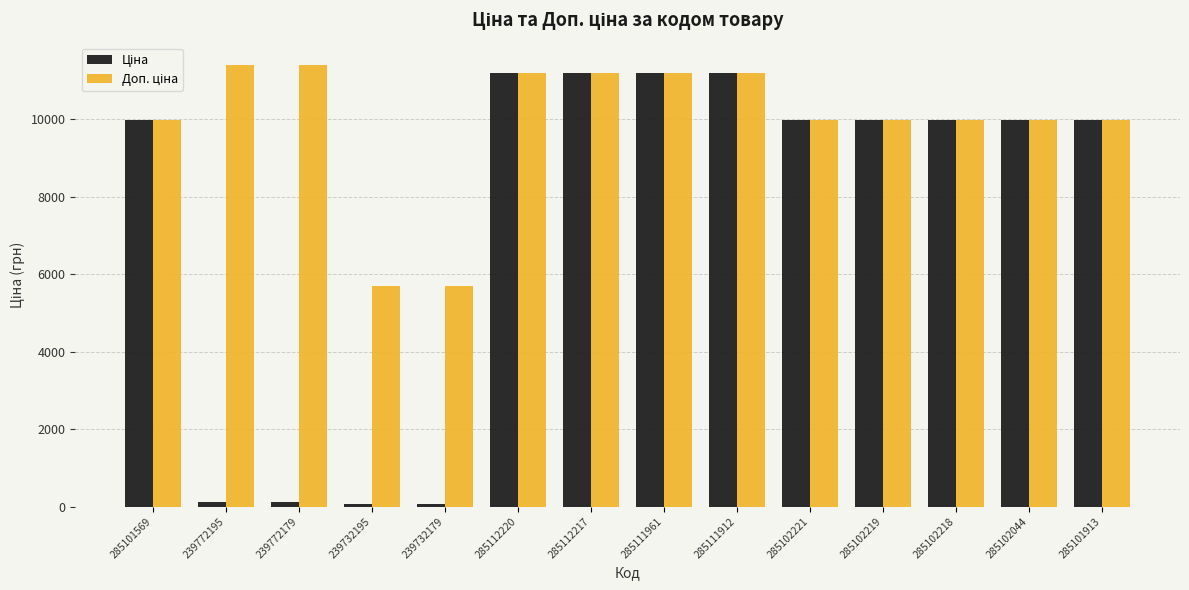

What is the greatest value displayed?

11410.0